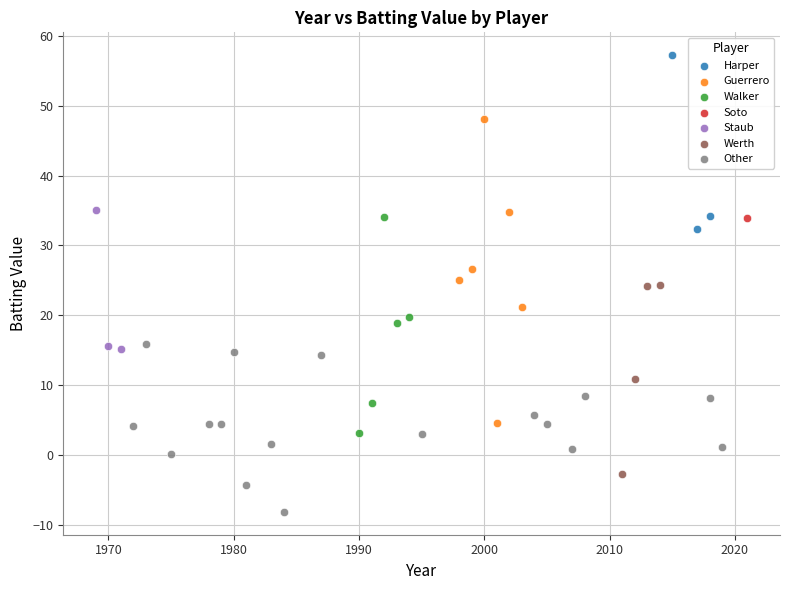

What are all the series names shown in the legend?

Harper, Guerrero, Walker, Soto, Staub, Werth, Other